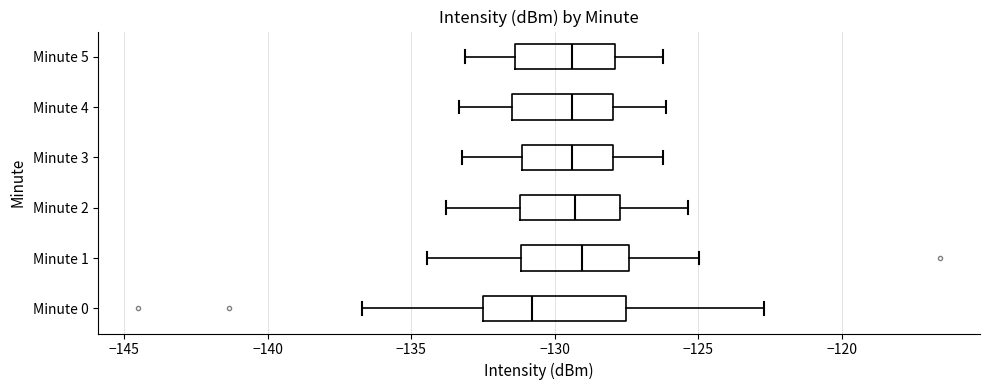

Reading bottom to top, transcribe this box plot: for each box, give where its median line is, the range the box spans, and where its two whiskers end, as read against the x-axis. The values are not printed on the chart, so give them approximately, as read against the axis.

Minute 0: median -131.0, box -132.5 to -127.5, whiskers -136.5 to -122.5
Minute 1: median -129.0, box -131.0 to -127.5, whiskers -134.5 to -125.0
Minute 2: median -129.5, box -131.0 to -127.5, whiskers -134.0 to -125.5
Minute 3: median -129.5, box -131.0 to -128.0, whiskers -133.0 to -126.0
Minute 4: median -129.5, box -131.5 to -128.0, whiskers -133.5 to -126.0
Minute 5: median -129.5, box -131.5 to -128.0, whiskers -133.0 to -126.0